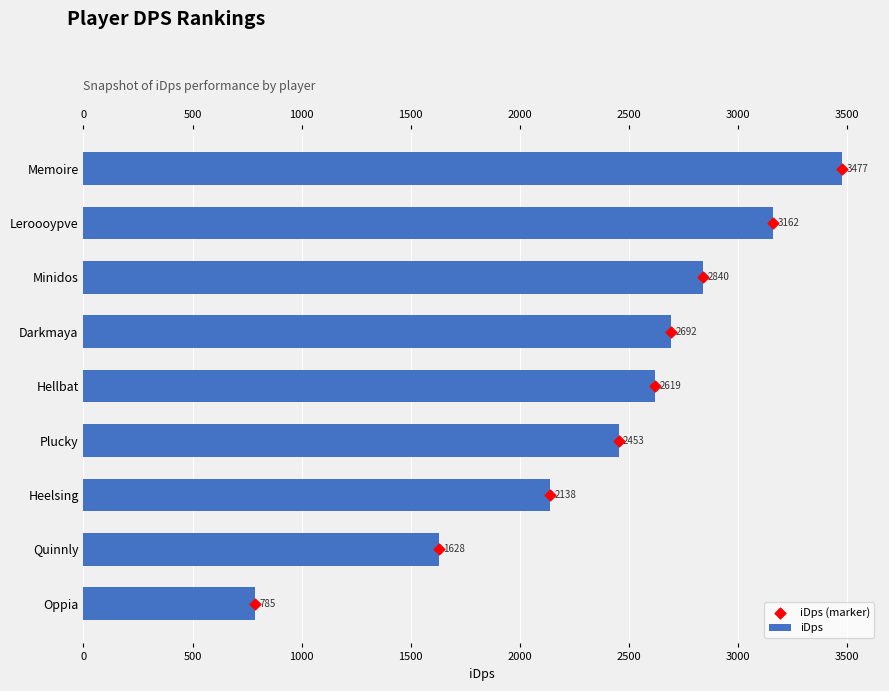

Which series has the largest Y range (max minus min)?

iDps